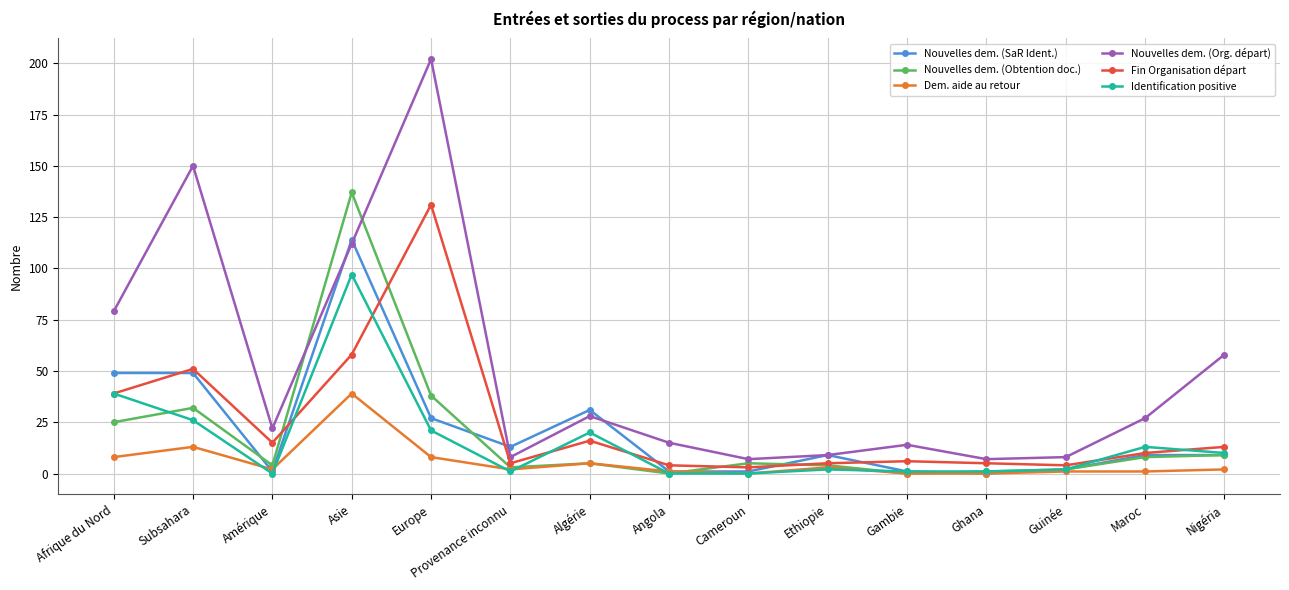

The value of Nouvelles dem. (SaR Ident.) at Algérie is 31. True or false?

True